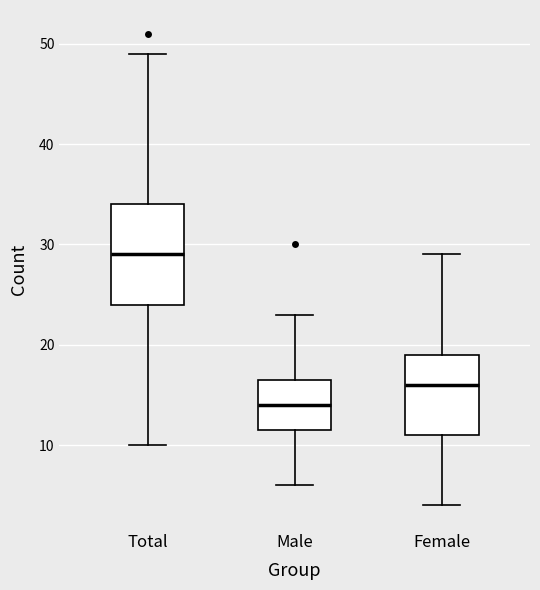

Which box has the lowest median line?

Male